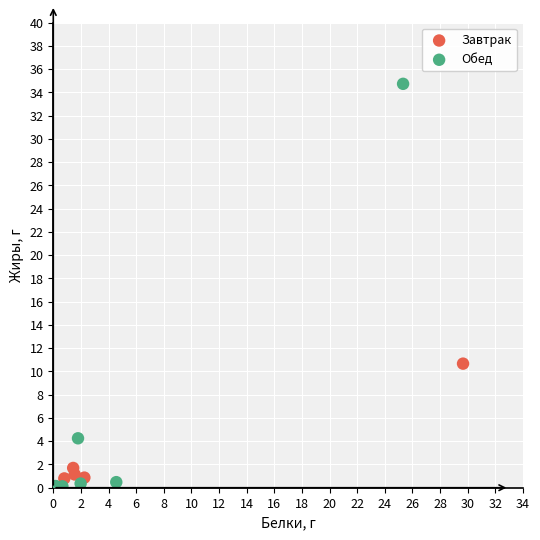

Which series has the largest Y range (max minus min)?

Обед